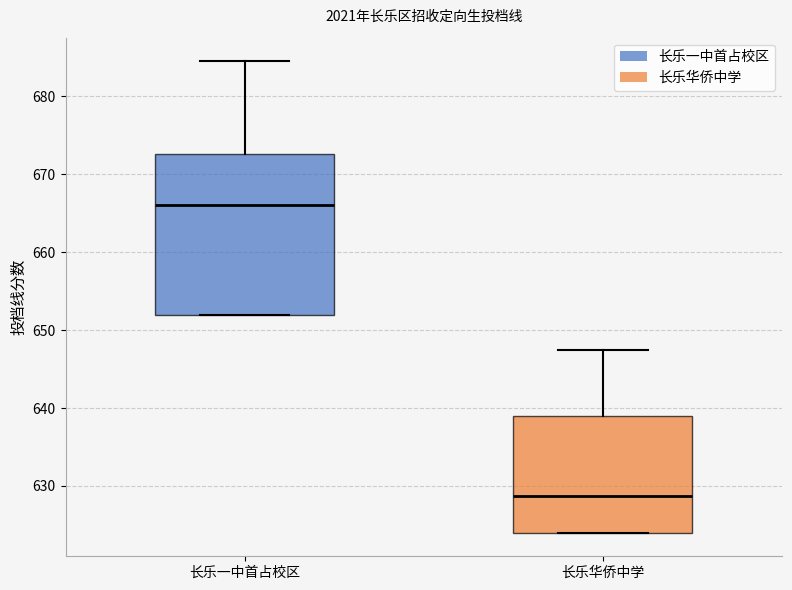

Where is the lower edge of the box for 长乐一中首占校区 on the y-axis? The values are not printed on the chart, so give them approximately, as read against the axis.

652